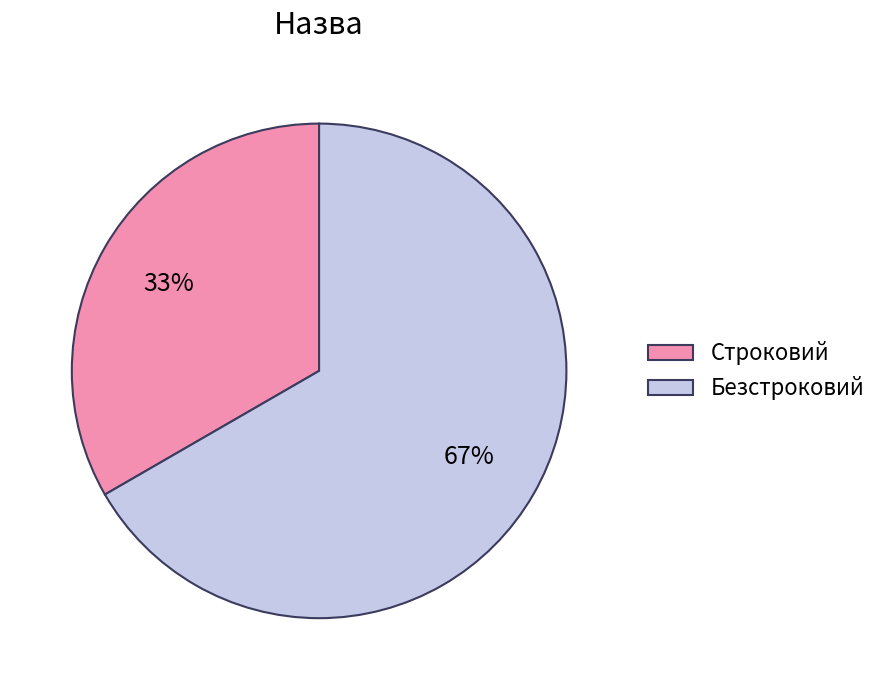

What is the ratio of the value at Строковий to the value at Безстроковий?

0.5